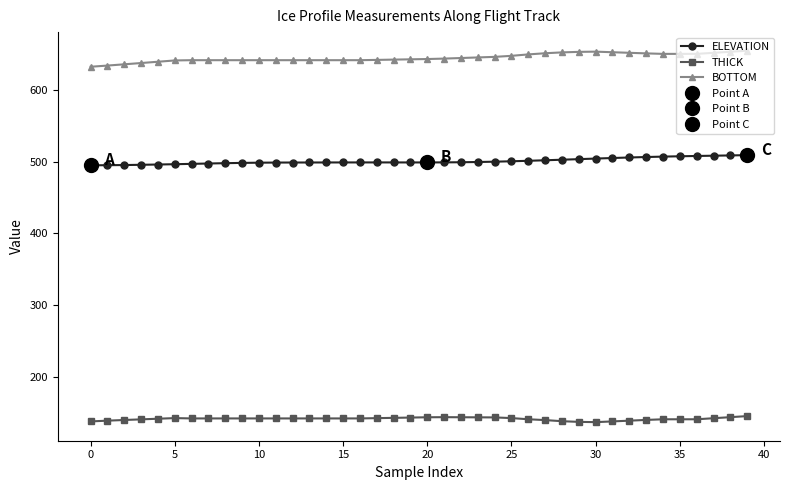

What is the sum of all ELEVATION values?

20021.2